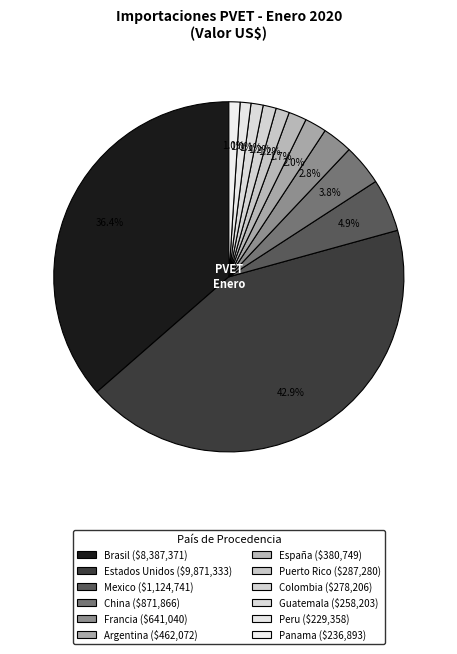

What is the change in value from Mexico to Panama?

-887847.6